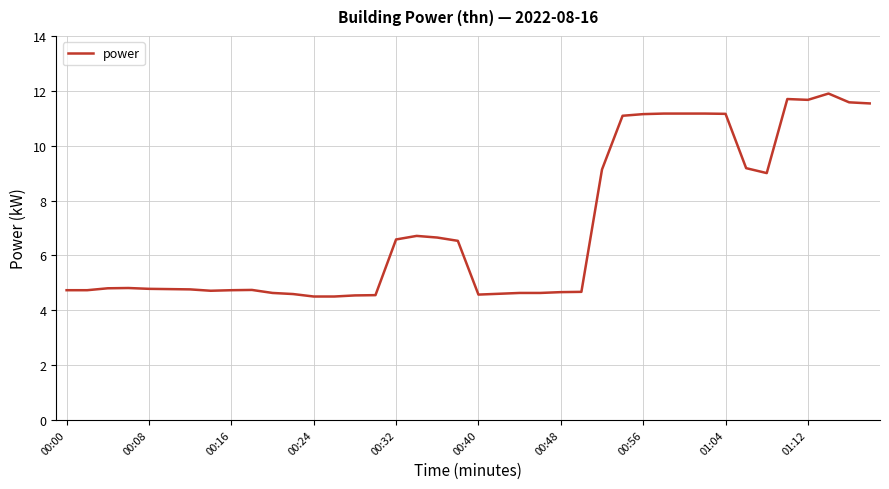

What is the difference between the maximum and minimum values?

7.4